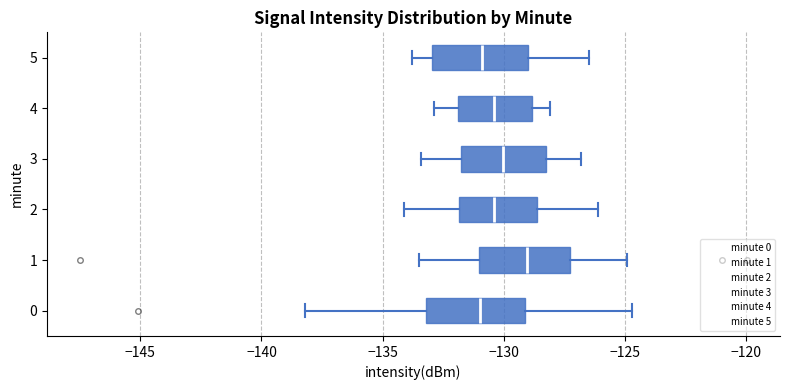

Which box's median line is the furthest to the right?

1